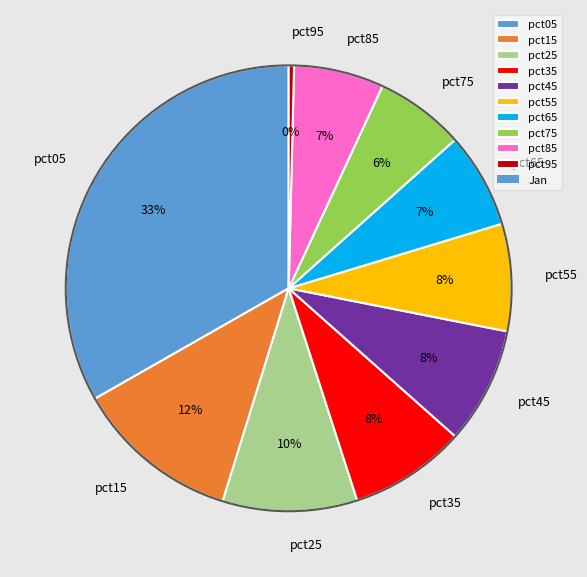

Is there a majority slice in this chart?

No